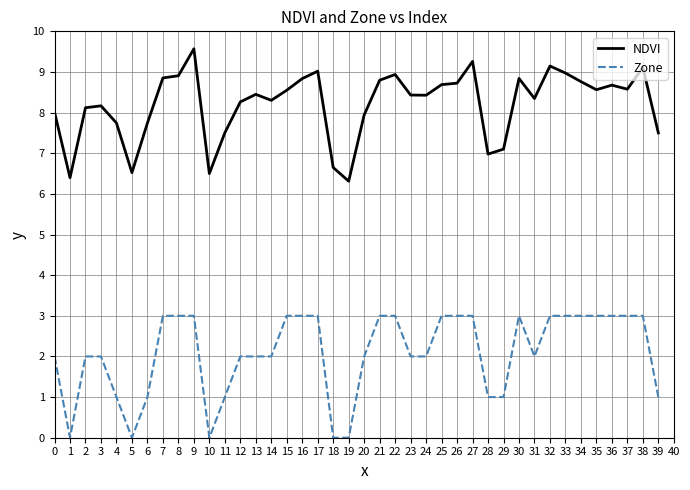

Read the Zone value at 33.

3.0